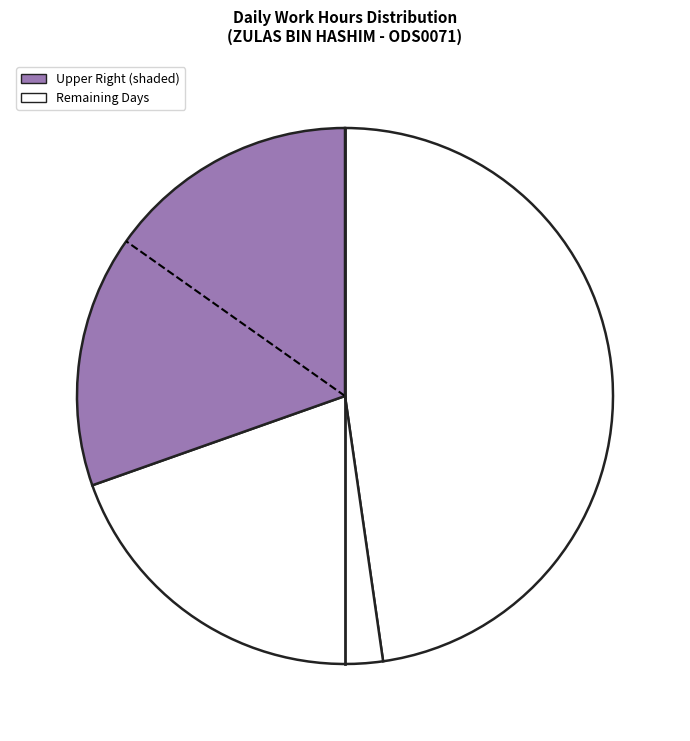

How many slices are in this pie chart?

3